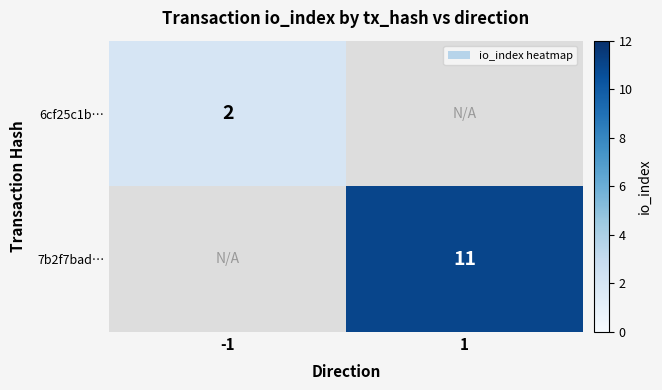

The value of 6cf25c1b… at -1 is 3. True or false?

False